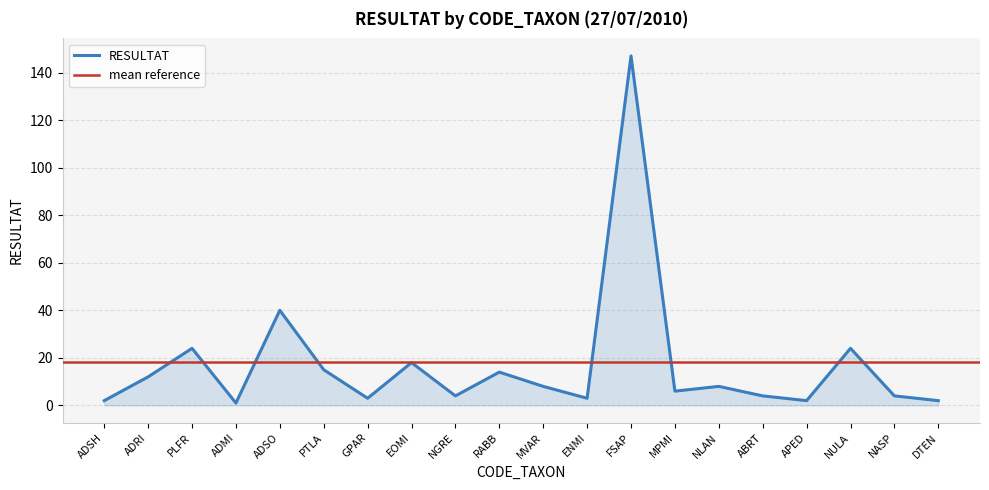

How many interior local peaks (higher than both neighbors) does the data have?

7